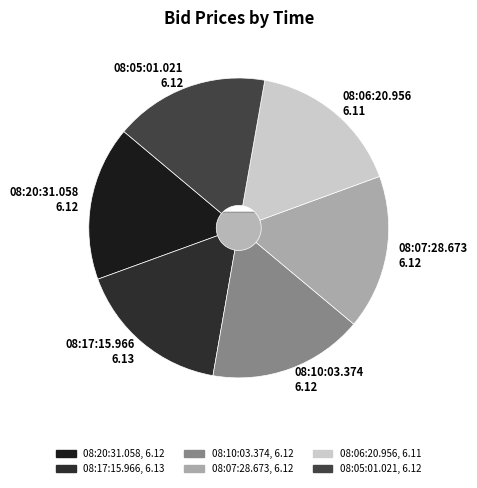

What percentage is the 08:20:31.058 slice, to the nearest percent?

17%